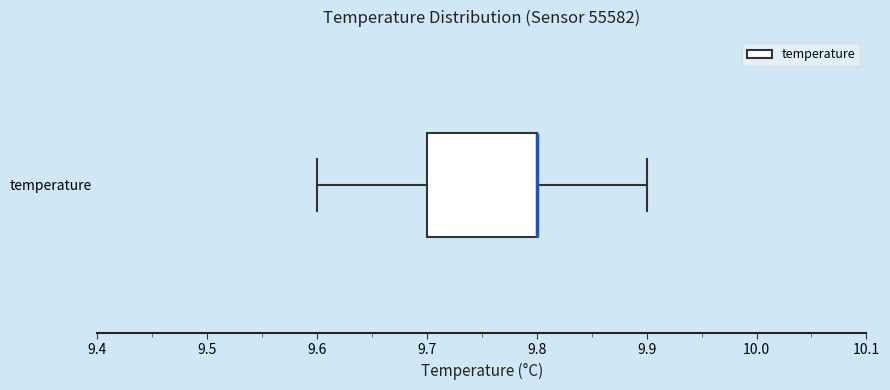

Transcribe this box plot: give where the median line is, the range the box spans, and where the two whiskers end, as read against the x-axis. The values are not printed on the chart, so give them approximately, as read against the axis.

median 9.8 (drawn on the box's right edge), box 9.7 to 9.8, whiskers 9.6 to 9.9